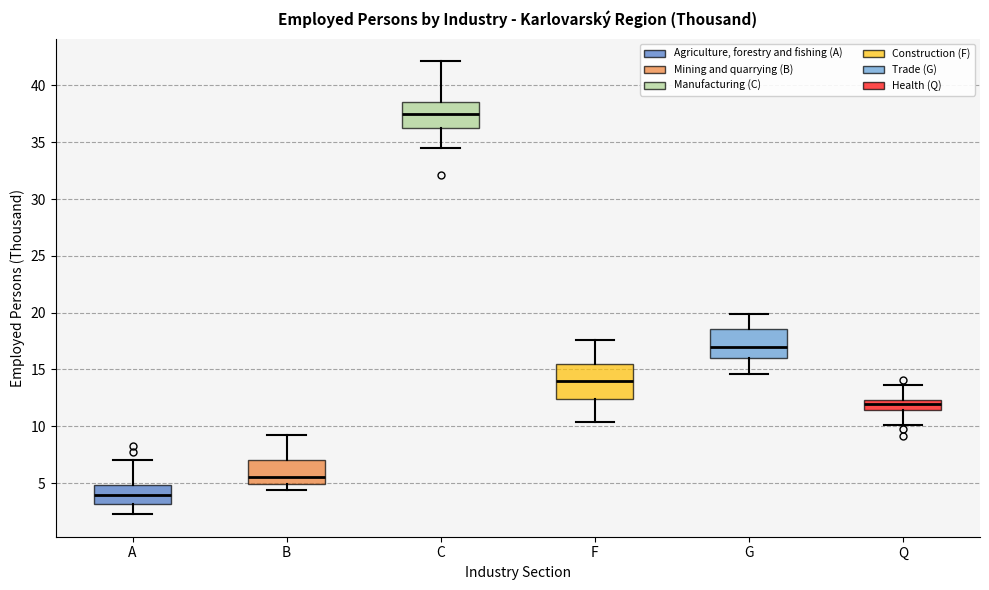

Where does the upper whisker of the box for F end on the y-axis? The values are not printed on the chart, so give them approximately, as read against the axis.

17.5